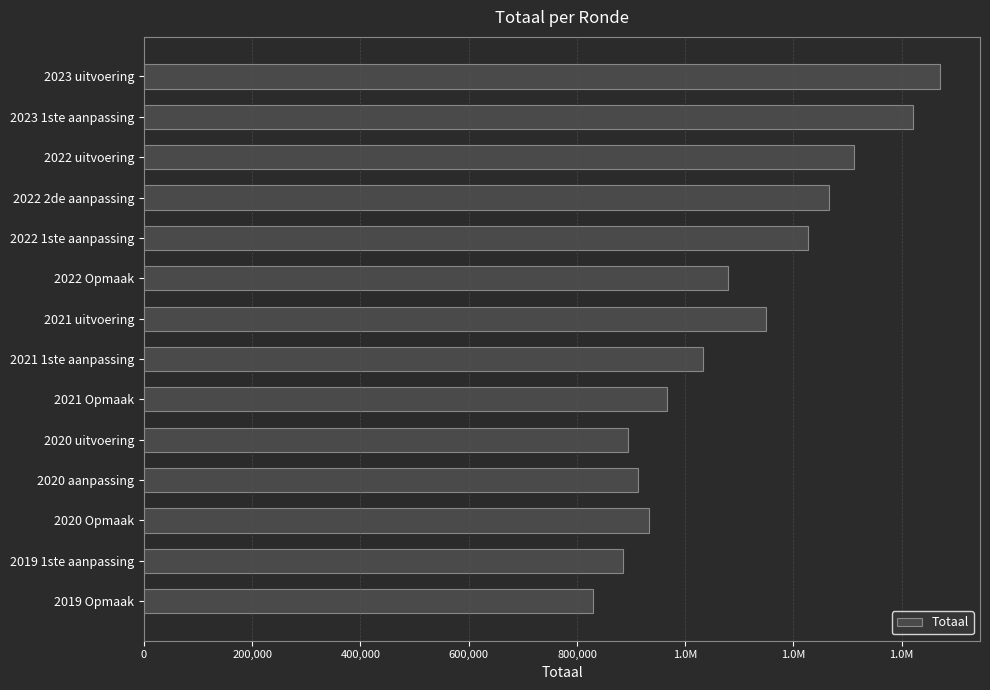

Are the bars horizontal?

Yes